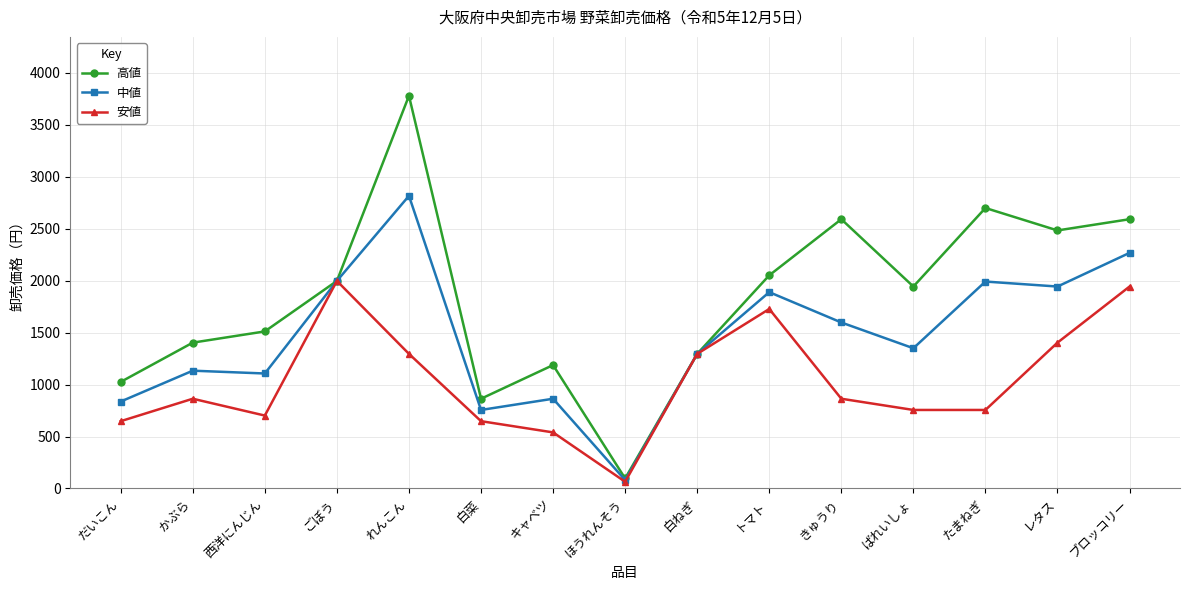

What is the maximum value shown in the chart?

3780